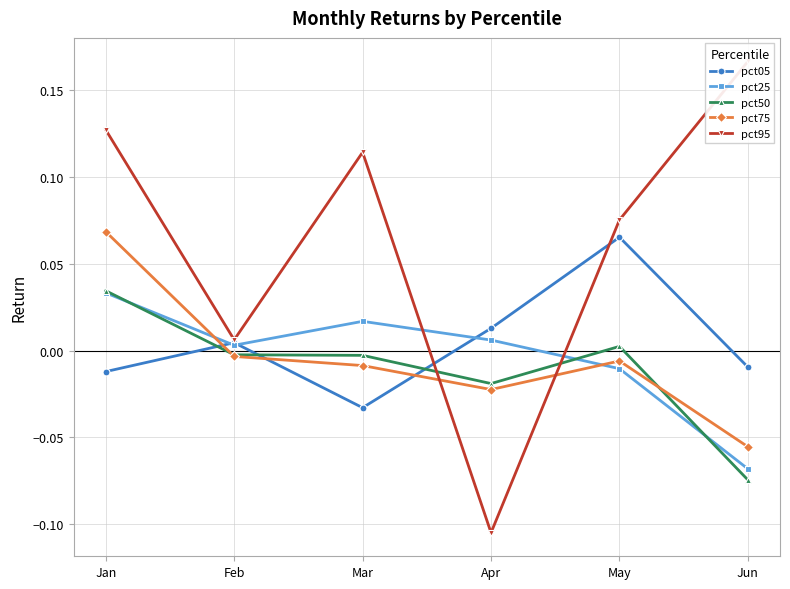

True or false: pct95 has more than 2 interior local peaks.

False